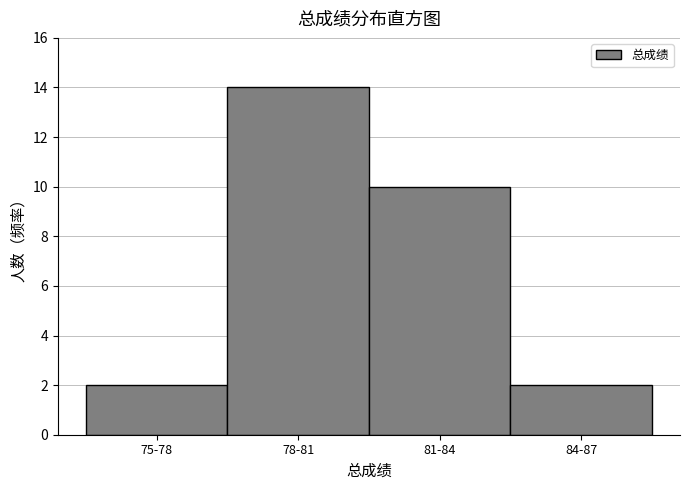

Reading left to right, transcribe all the data shown in this chart.

75-78=2	78-81=14	81-84=10	84-87=2